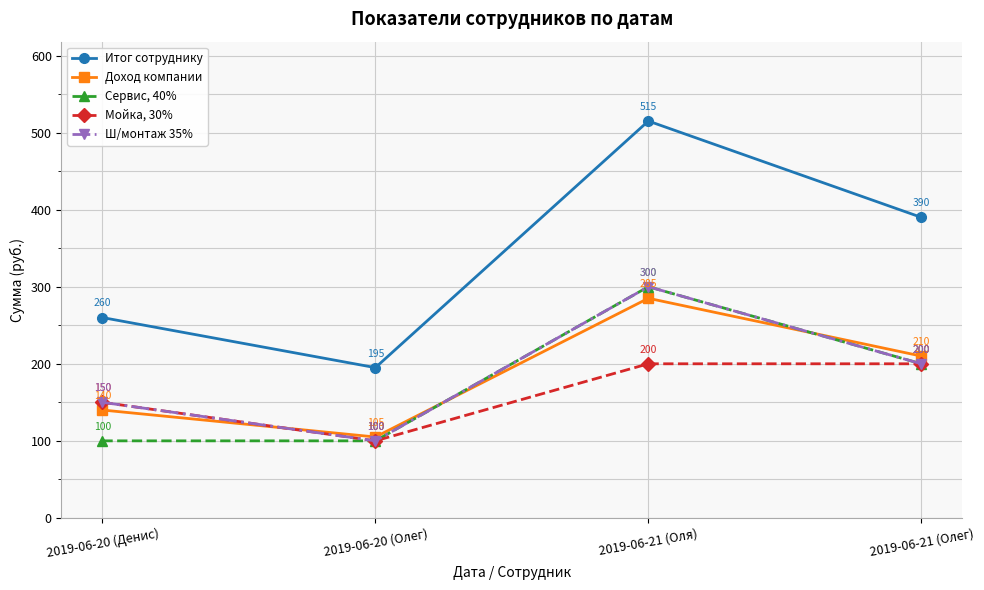

True or false: Итог сотруднику has a value of 288 at 2019-06-20 (Олег).

False